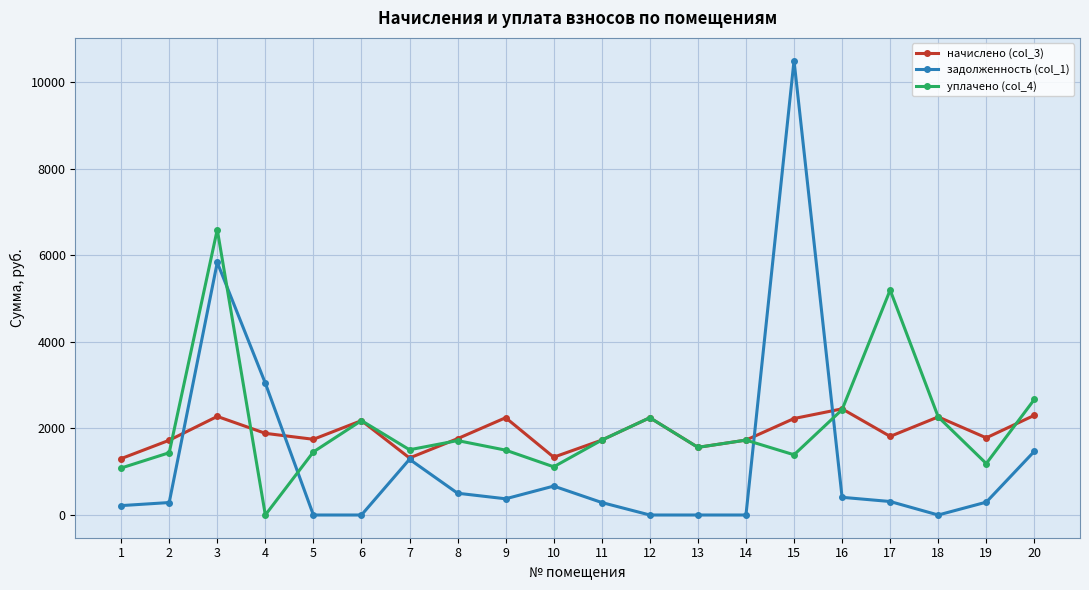

List the series in order of their peak value, highest first.

задолженность (col_1), уплачено (col_4), начислено (col_3)